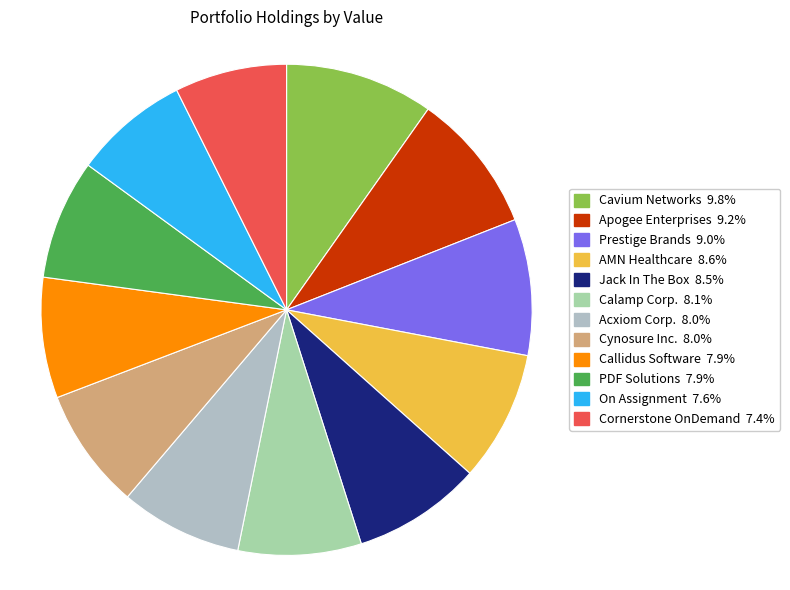

How many segments does this pie chart have?

12